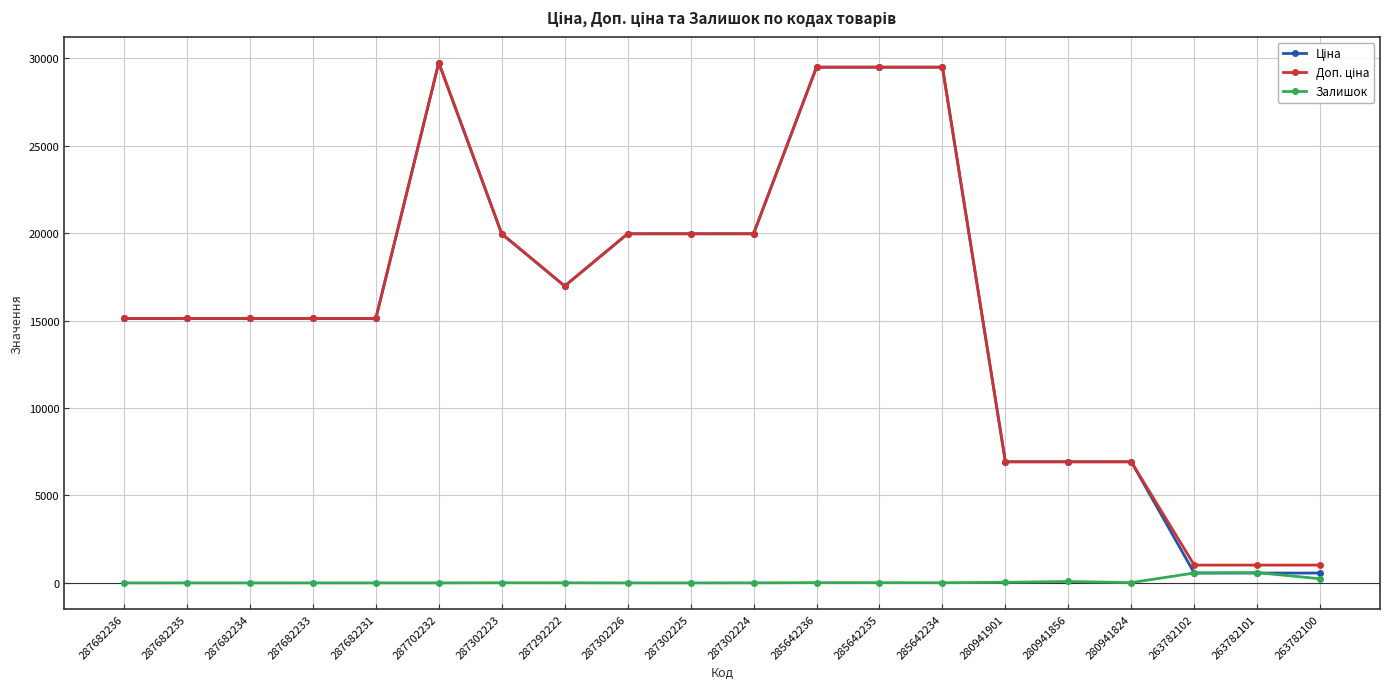

True or false: Залишок has a value of 567.0 at 263782102.

True